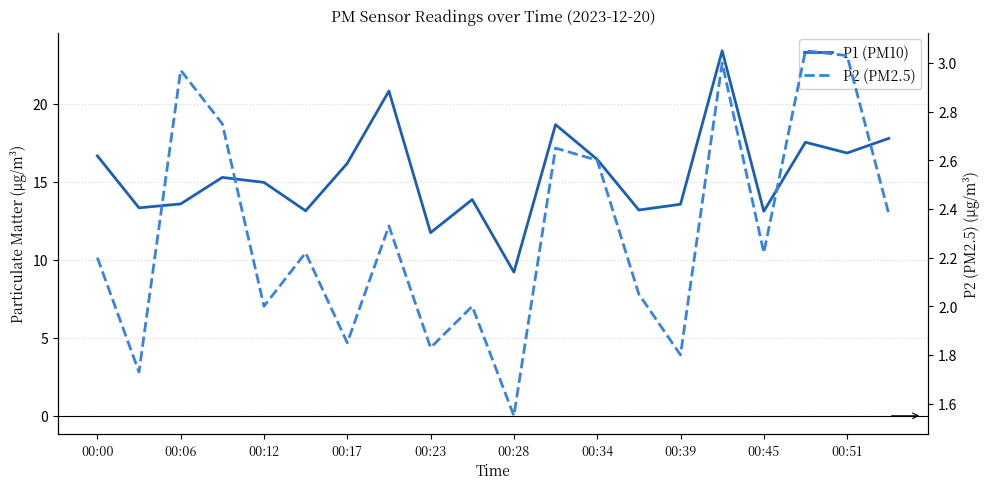

True or false: P1 (PM10) and P2 (PM2.5) intersect in this chart.

False